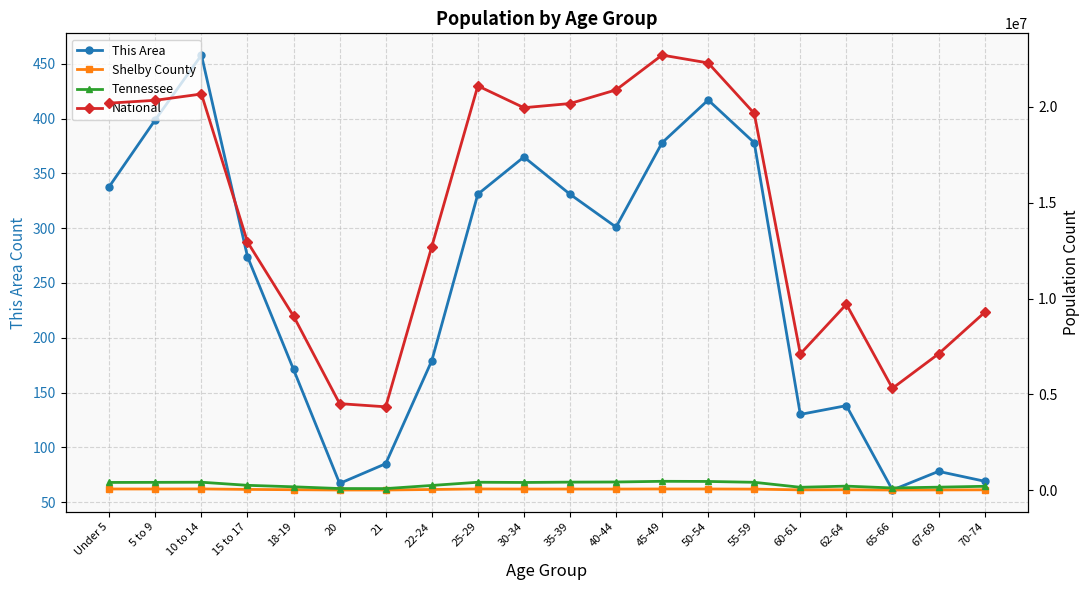

What is the label of the 7th point from the right?

50-54